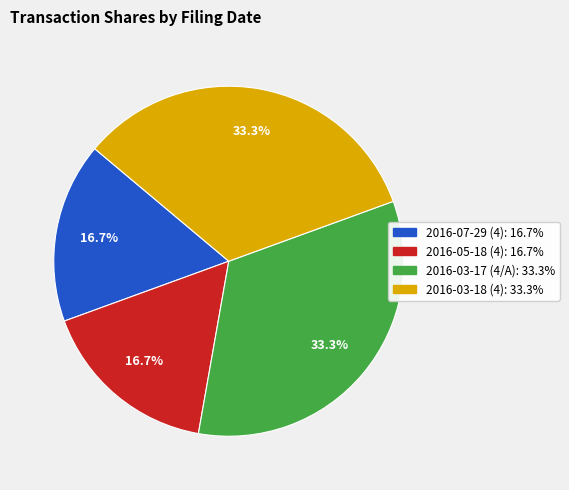

Does any single category account for the majority?

No